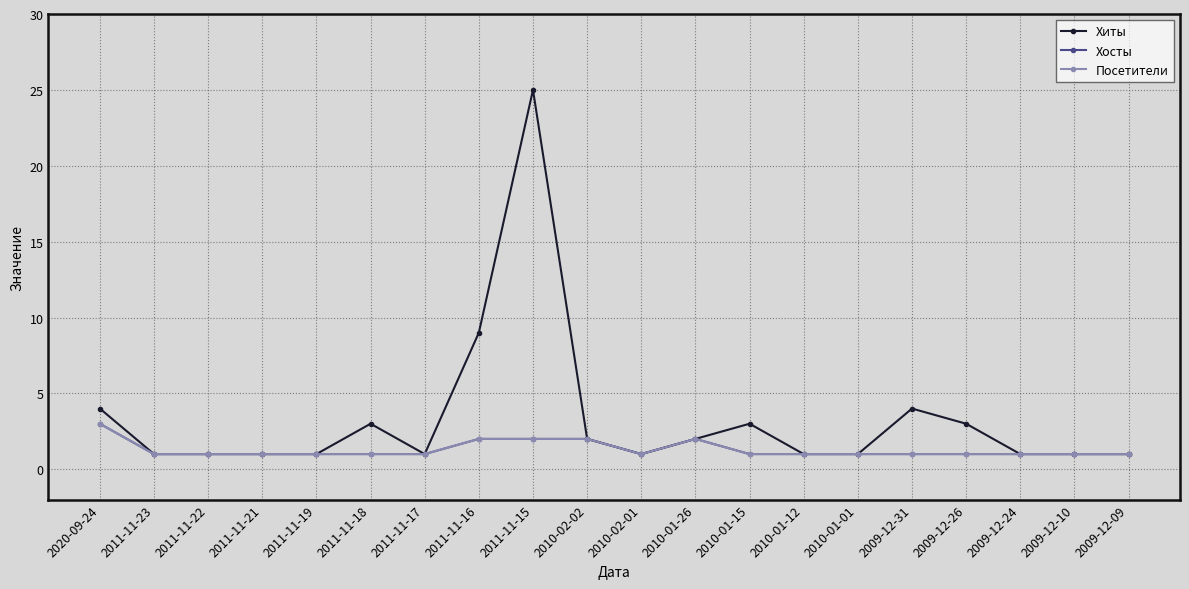

What is the value of the Хосты point at the 12th from the left?

2